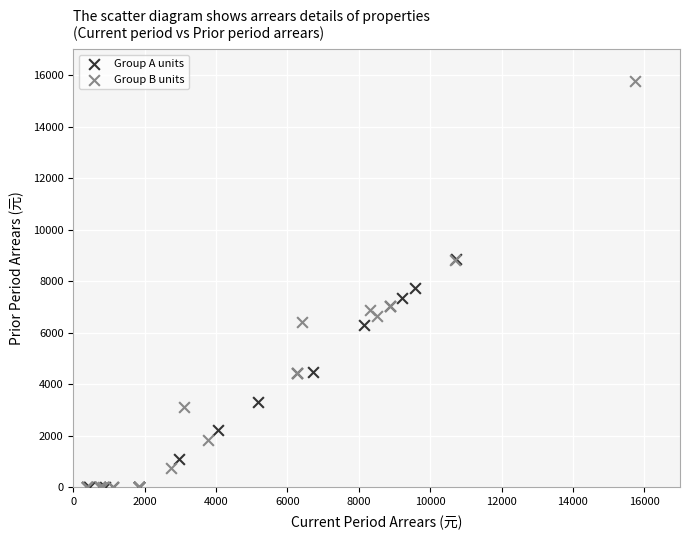

Which series has the largest Y range (max minus min)?

Group B units